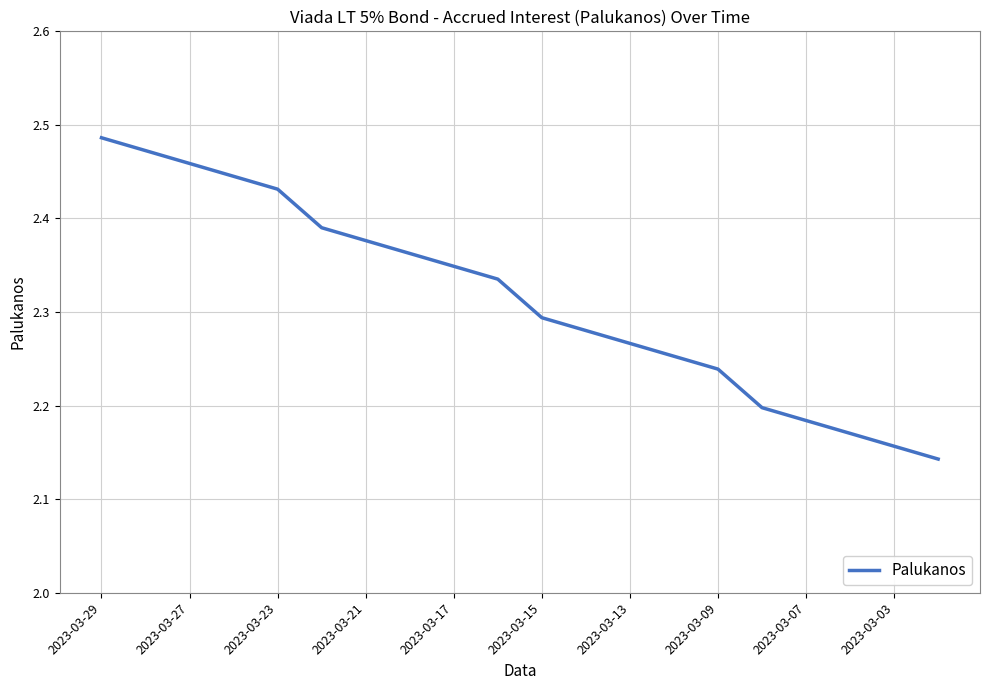

What is the difference between the maximum and minimum values?

0.3